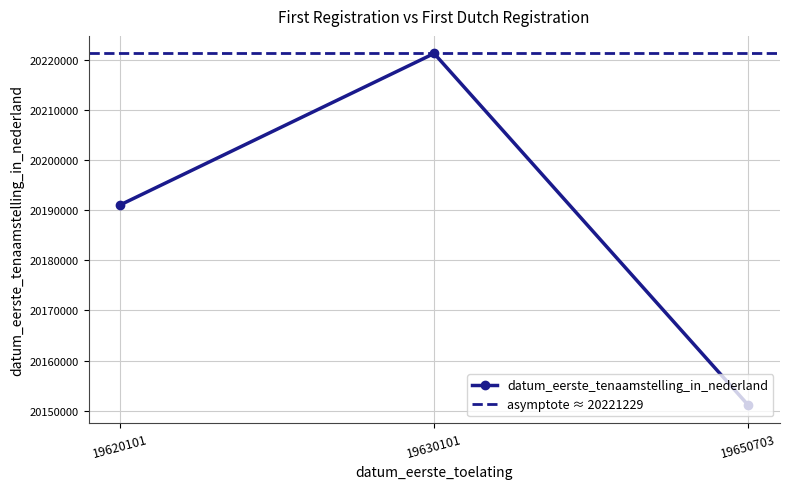

What is the value of the datum_eerste_tenaamstelling_in_nederland point at the 3rd from the left?

20151111